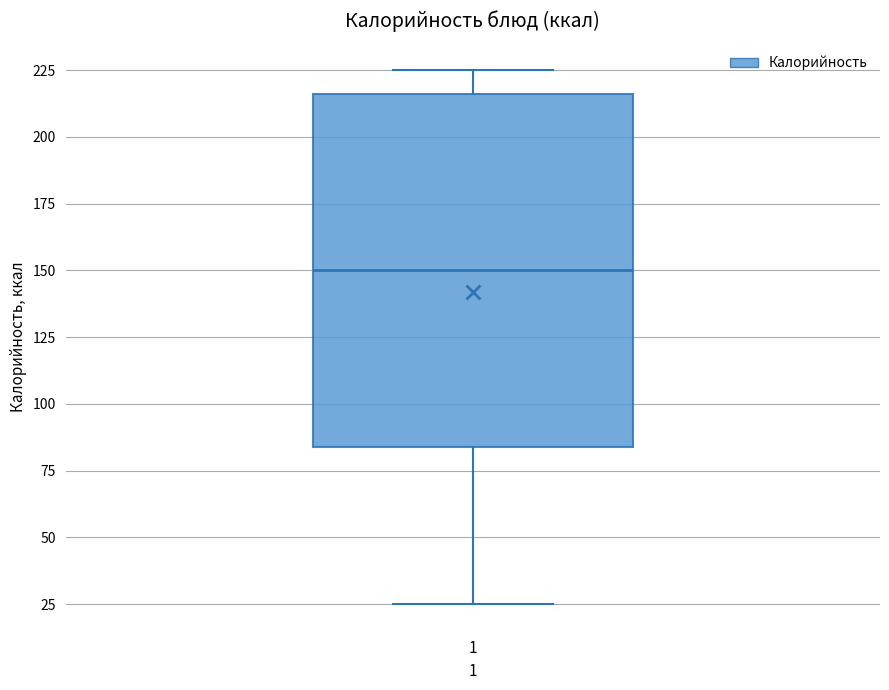

Transcribe this box plot: give where the median line is, the range the box spans, and where the two whiskers end, as read against the y-axis. The values are not printed on the chart, so give them approximately, as read against the axis.

median 150, box 85 to 215, whiskers 25 to 225